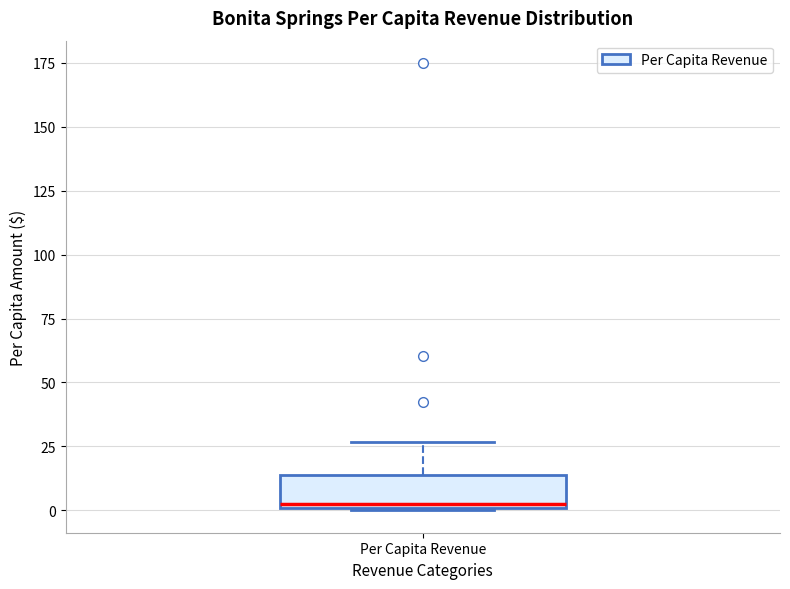

Read this box plot against the y-axis: the position of the median line, the range covered by the box, and the ends of both whiskers. The values are not printed on the chart, so give them approximately, as read against the axis.

median 5, box 0 to 15, whiskers 0 to 25